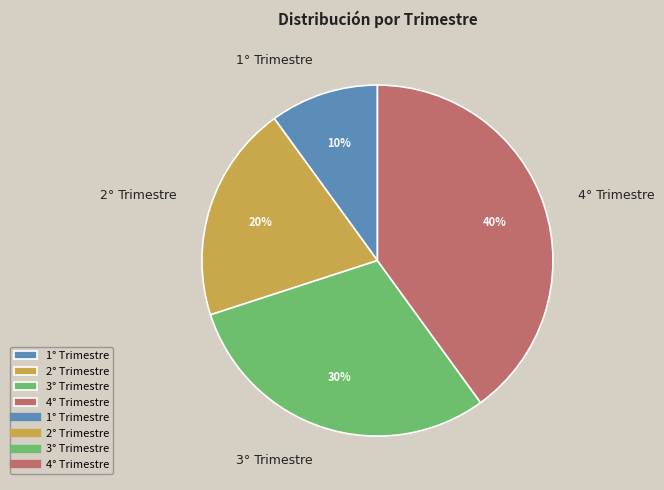

The 1° Trimestre slice represents 10% of the pie. True or false?

True